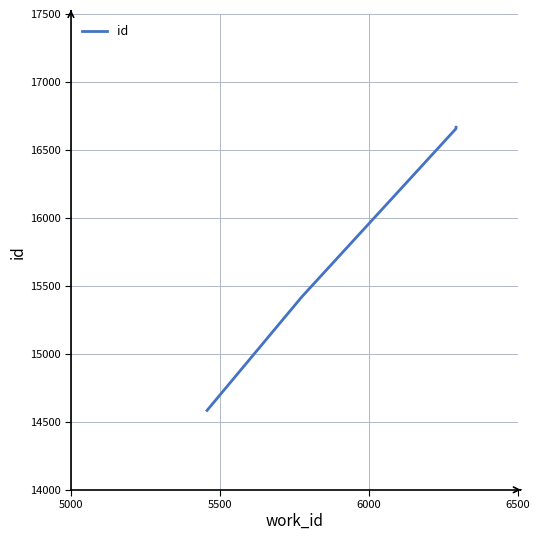

How many categories are shown in the chart?

4